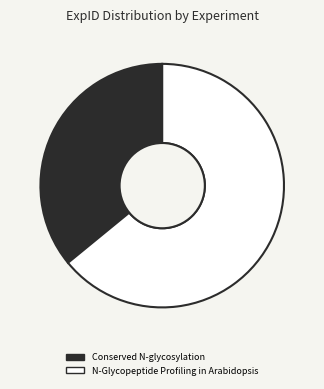

How many slices are in this pie chart?

2